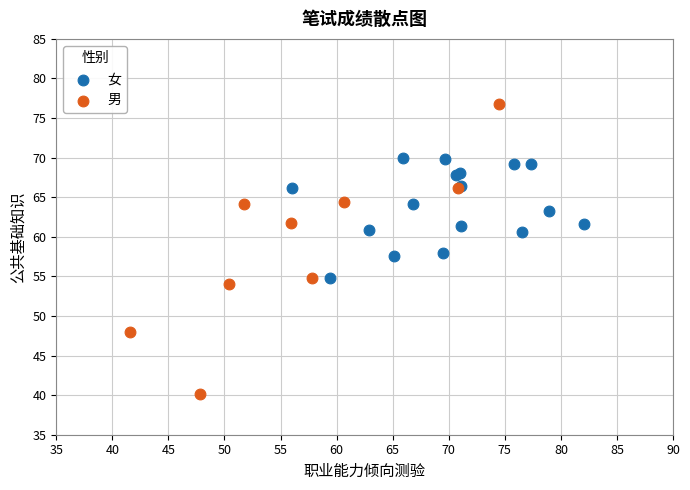

Which series reaches the maximum Y coordinate?

男